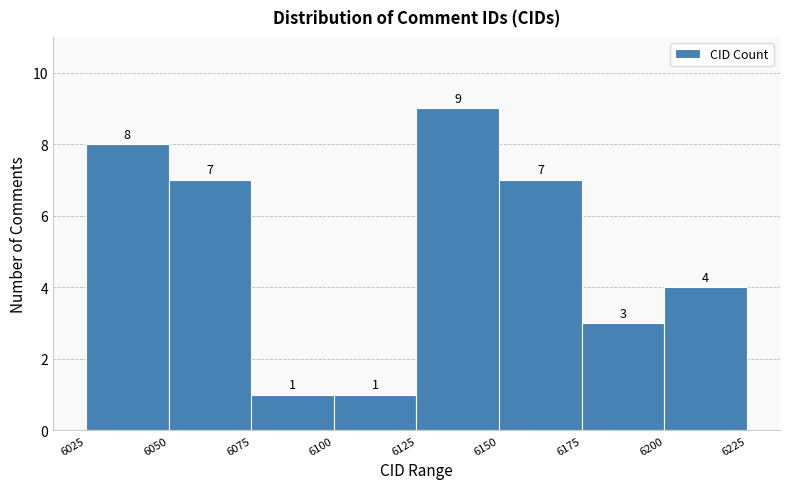

Reading left to right, list every bar in this chart as the range it spans on the x-axis followed by its height.

6025 to 6050: 8
6050 to 6075: 7
6075 to 6100: 1
6100 to 6125: 1
6125 to 6150: 9
6150 to 6175: 7
6175 to 6200: 3
6200 to 6225: 4